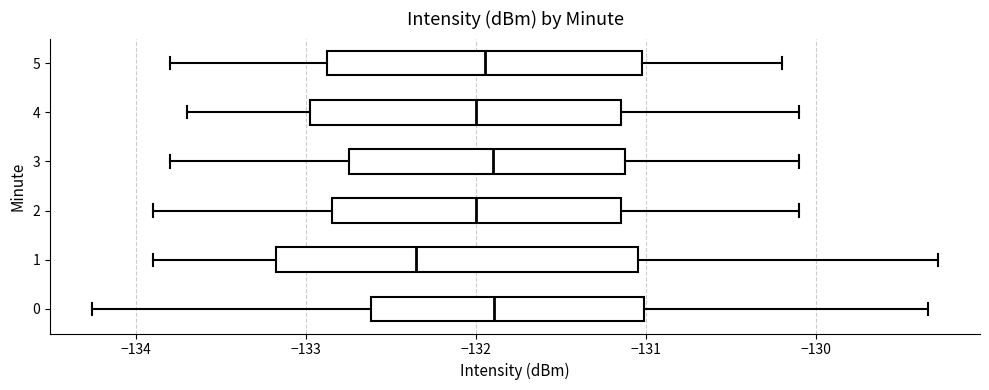

Where does the left whisker of the box at y = 1 end on the x-axis? The values are not printed on the chart, so give them approximately, as read against the axis.

-133.9